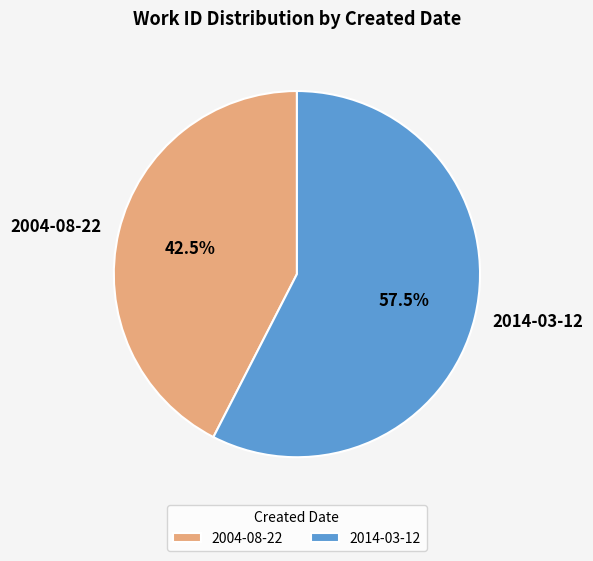

Rank the categories by value from lowest to highest.

2004-08-22, 2014-03-12